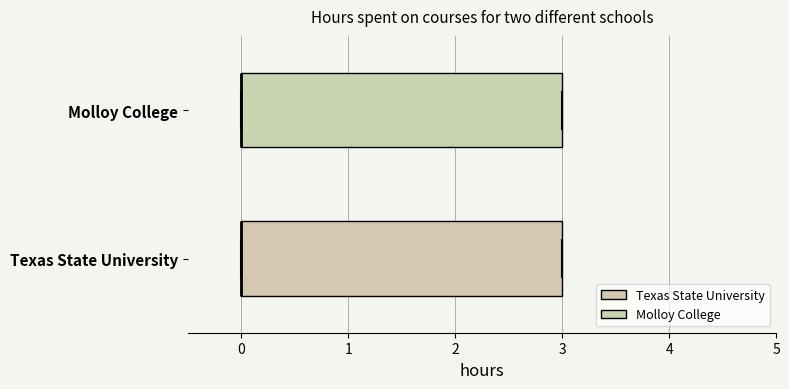

Reading bottom to top, read every box against the x-axis: the position of its median line, the range the box covers, and the ends of its whiskers. The values are not printed on the chart, so give them approximately, as read against the axis.

Texas State University: median 0 (drawn on the box's left edge), box 0 to 3, whiskers 0 to 3
Molloy College: median 0 (drawn on the box's left edge), box 0 to 3, whiskers 0 to 3